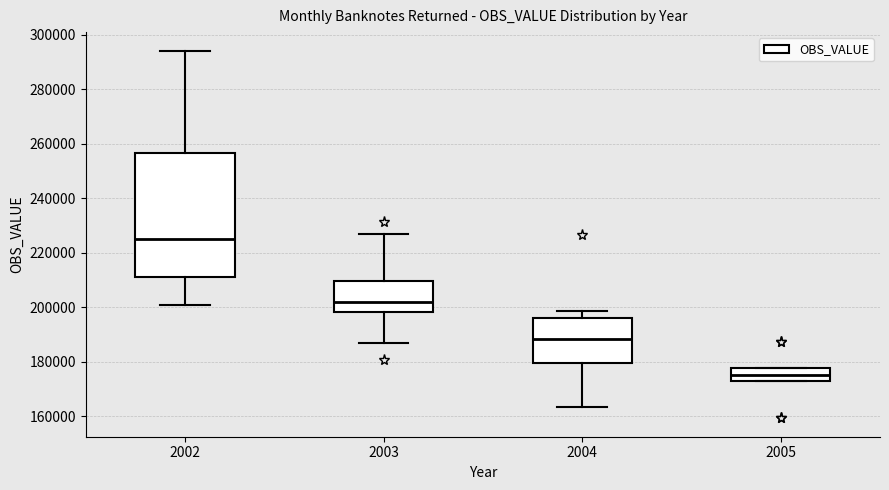

Reading left to right, transcribe this box plot: for each box, give where its median line is, the range the box spans, and where its two whiskers end, as read against the y-axis. The values are not printed on the chart, so give them approximately, as read against the axis.

2002: median 224000, box 212000 to 256000, whiskers 200000 to 294000
2003: median 202000, box 198000 to 210000, whiskers 186000 to 226000
2004: median 188000, box 180000 to 196000, whiskers 164000 to 198000
2005: median 176000, box 172000 to 178000, whiskers 172000 to 178000